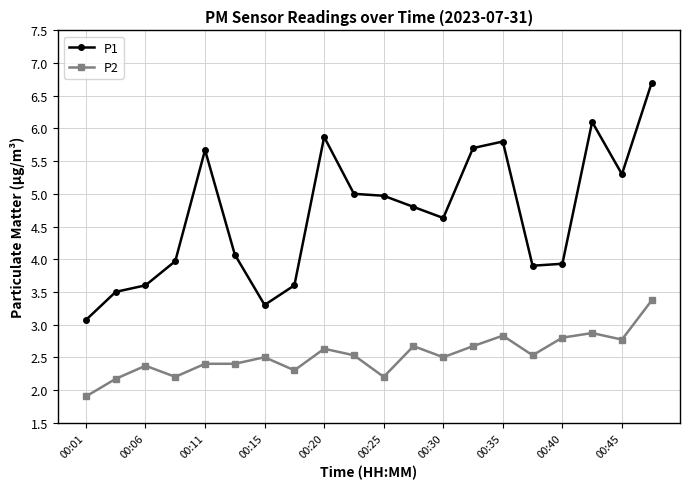

True or false: P2 has more than 1 interior local peaks.

True